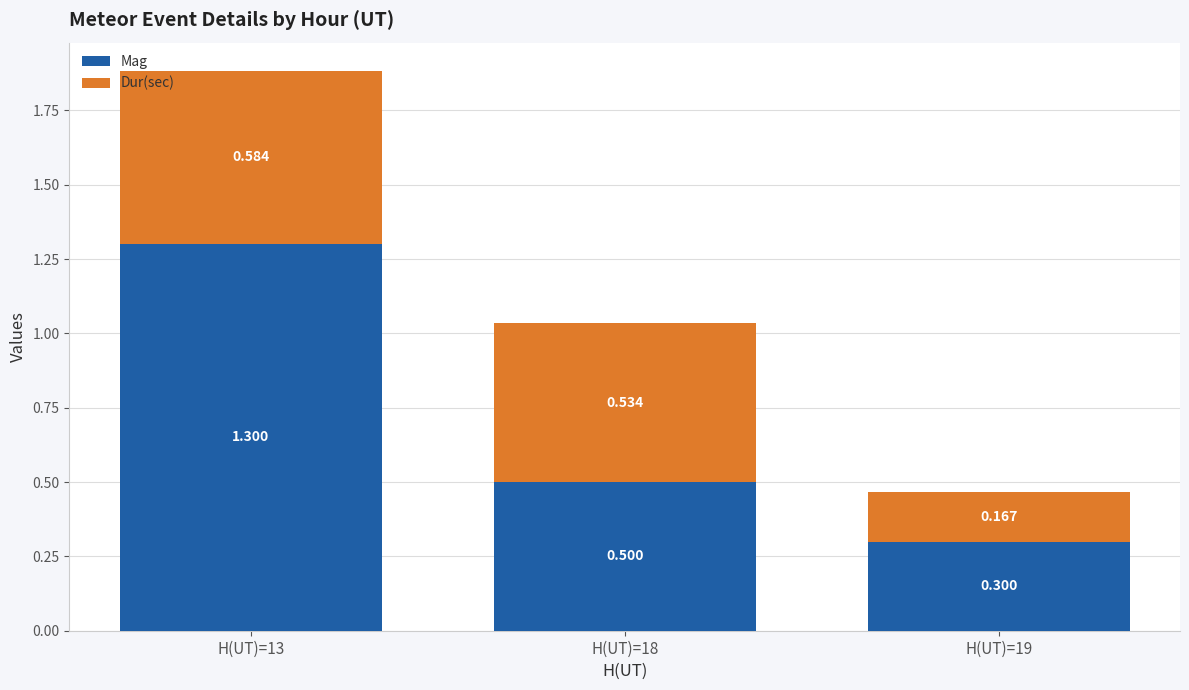

Rank the series at H(UT)=18 from highest to lowest value.

Dur(sec), Mag